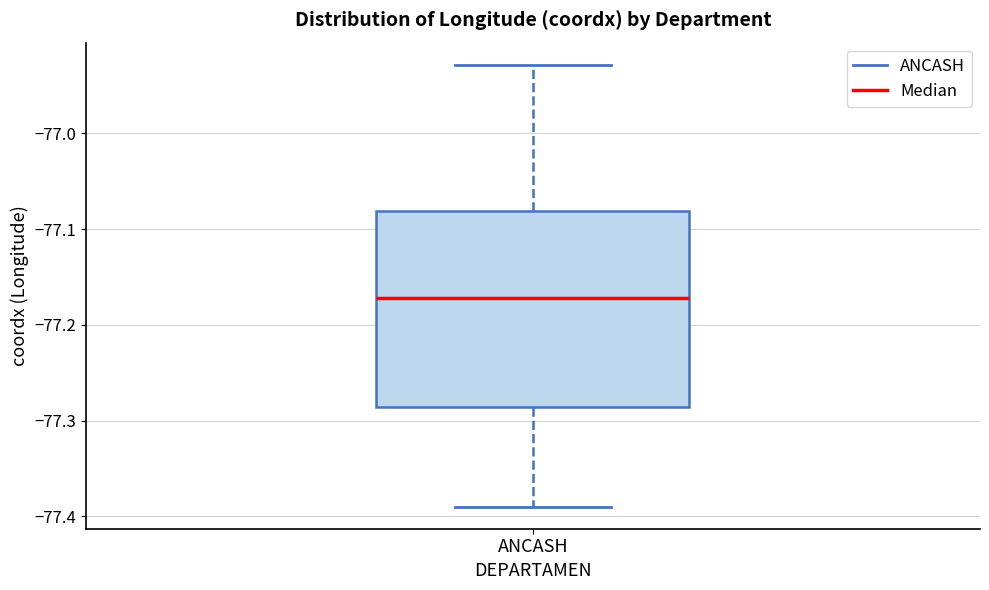

Read this box plot against the y-axis: the position of the median line, the range covered by the box, and the ends of both whiskers. The values are not printed on the chart, so give them approximately, as read against the axis.

median -77.17, box -77.29 to -77.08, whiskers -77.39 to -76.93